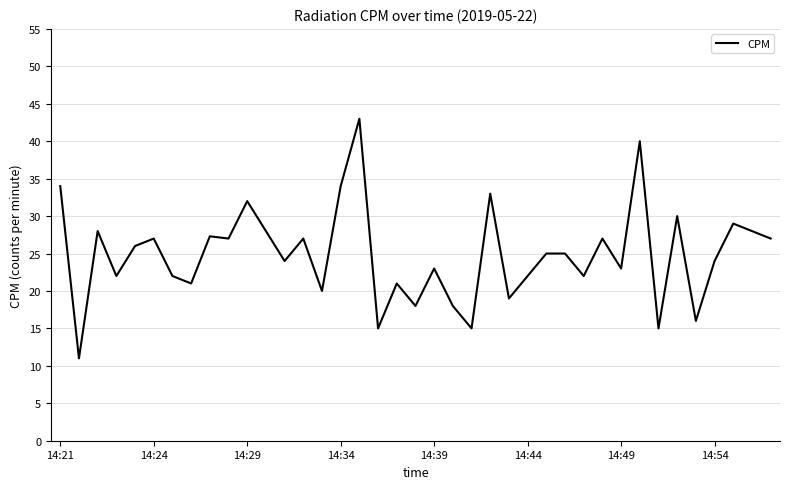

What is the difference between the maximum and minimum values?

32.0